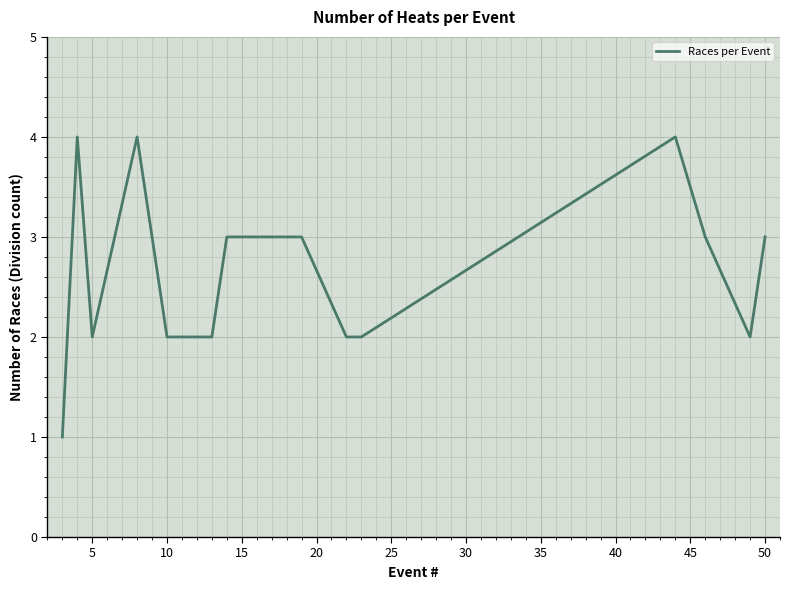

What is the minimum value shown in the chart?

1